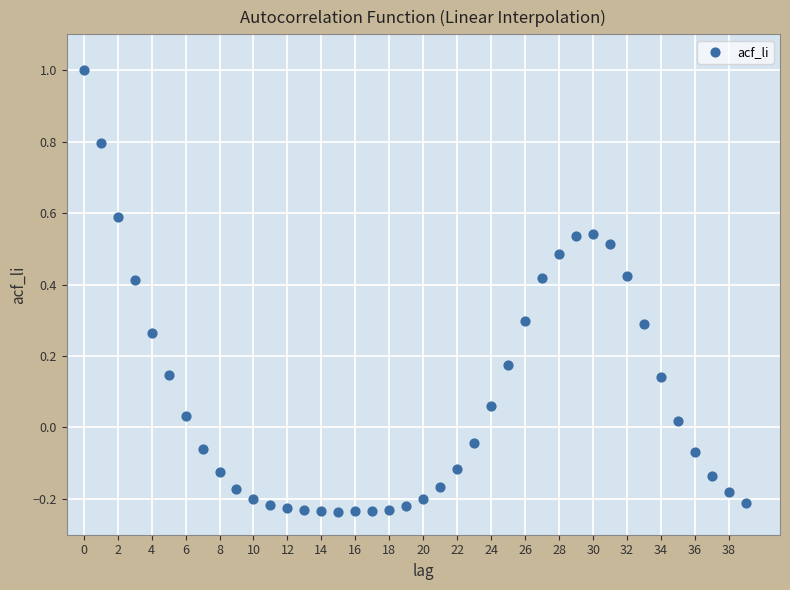

What is the range of Y values (max minus min)?

1.2